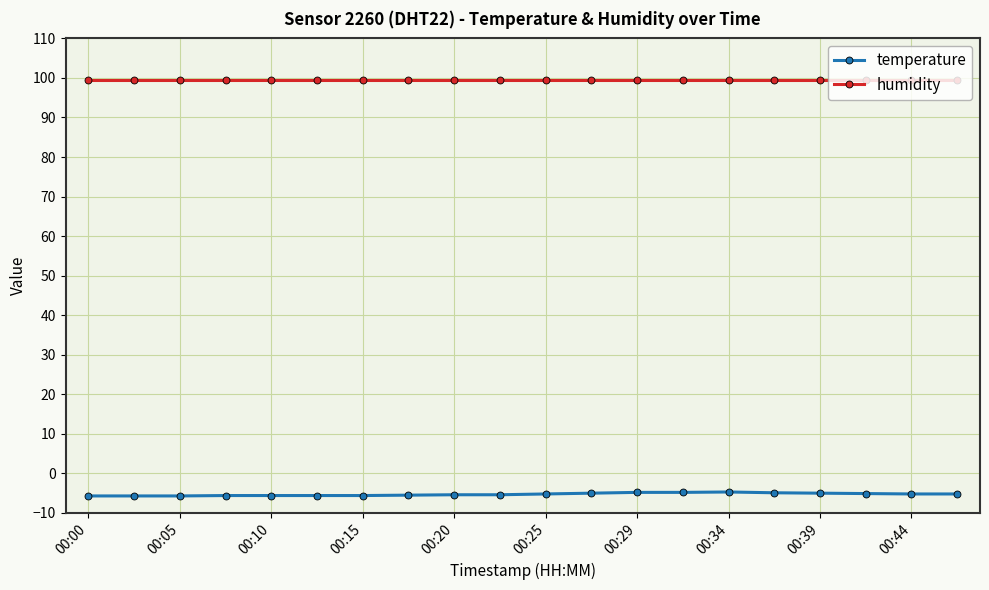

How many distinct data groups are displayed?

2